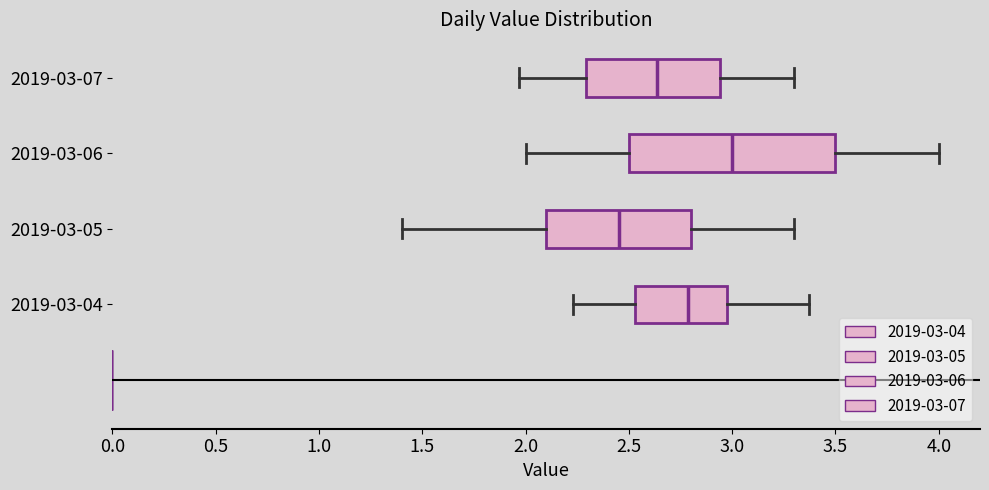

Where is the left edge of the box for 2019-03-05 on the x-axis? The values are not printed on the chart, so give them approximately, as read against the axis.

2.10